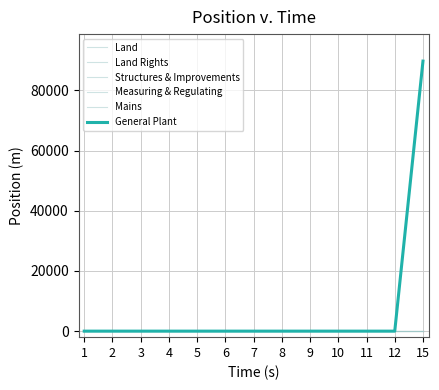

Reading right to left, extract all data points from this chart.

Land: 0.0	0.0	0.0	0.0	0.0	0.0	0.0	0.0	0.0	0.0	0.0	0.0	0.0
Land Rights: 0.0	0.0	0.0	0.0	0.0	0.0	0.0	0.0	0.0	0.0	0.0	0.0	0.0
Structures & Improvements: 0.0	0.0	0.0	0.0	0.0	0.0	0.0	0.0	0.0	0.0	0.0	0.0	0.0
Measuring & Regulating: 0.0	0.0	0.0	0.0	0.0	0.0	0.0	0.0	0.0	0.0	0.0	0.0	0.0
Mains: 0.0	0.0	0.0	0.0	0.0	0.0	0.0	0.0	0.0	0.0	0.0	0.0	0.0
General Plant: 89704.2	0.0	0.0	0.0	0.0	0.0	0.0	0.0	0.0	0.0	0.0	0.0	0.0